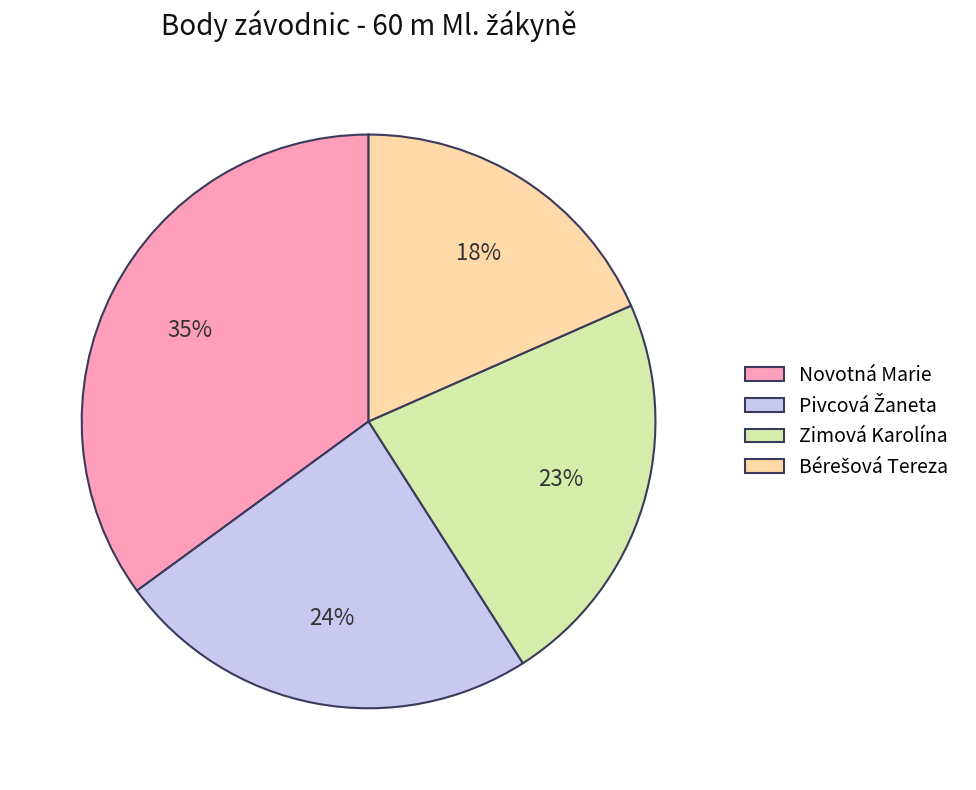

To the nearest percent, what percentage of the pie is Novotná Marie?

35%